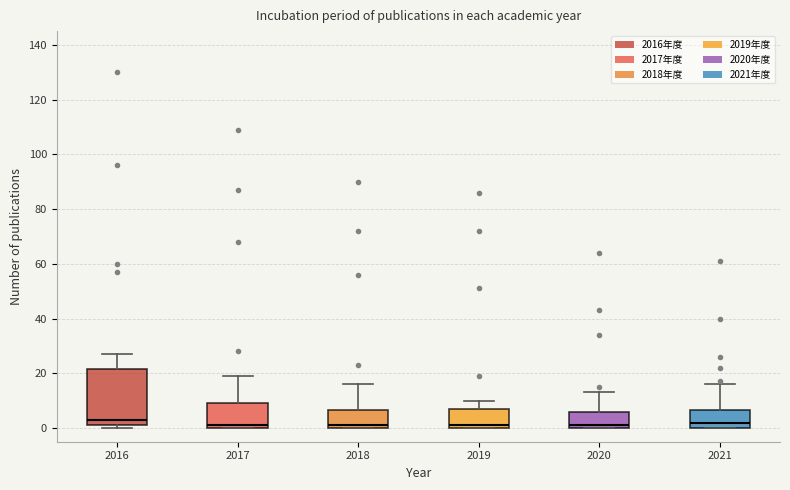

Reading left to right, read every box against the y-axis: the position of its median line, the range the box covers, and the ends of its whiskers. The values are not printed on the chart, so give them approximately, as read against the axis.

2016: median 4, box 2 to 22, whiskers 0 to 28
2017: median 2, box 0 to 10, whiskers 0 to 20
2018: median 2, box 0 to 6, whiskers 0 to 16
2019: median 2, box 0 to 8, whiskers 0 to 10
2020: median 2, box 0 to 6, whiskers 0 to 14
2021: median 2, box 0 to 6, whiskers 0 to 16